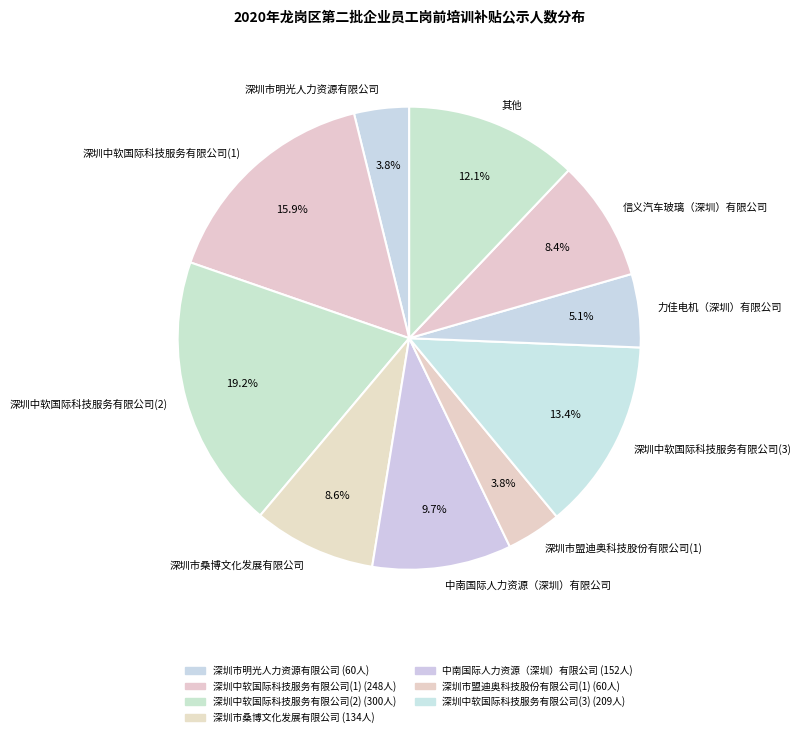

Is 中南国际人力资源（深圳）有限公司 the majority of the pie?

No